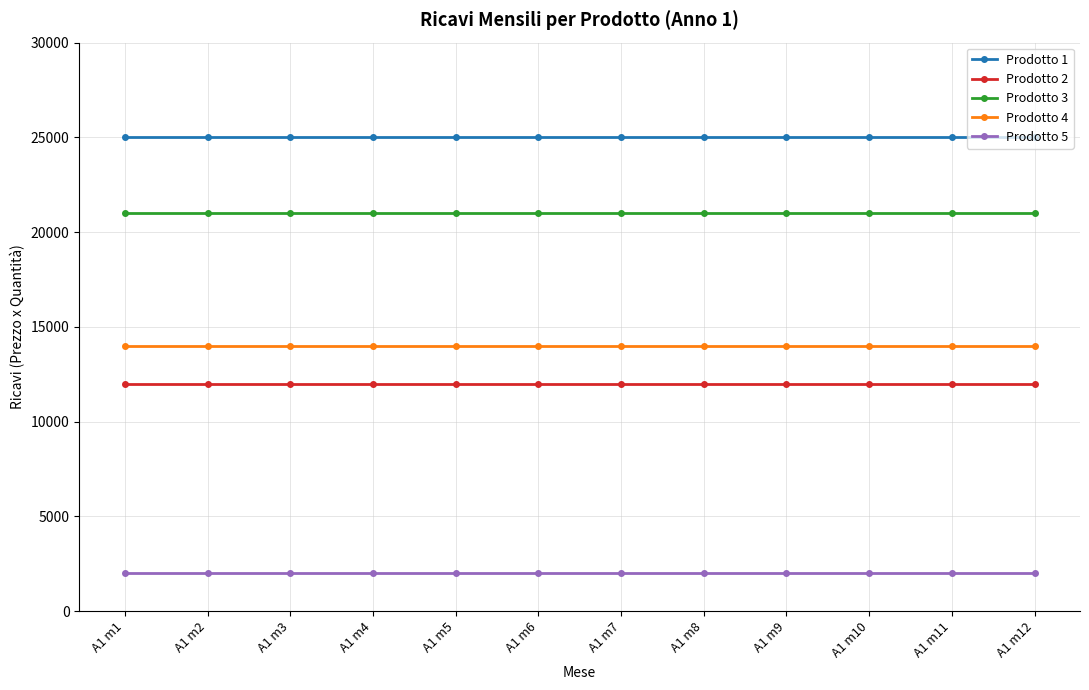

What is the spread (max minus min) of values at A1 m12?

23000